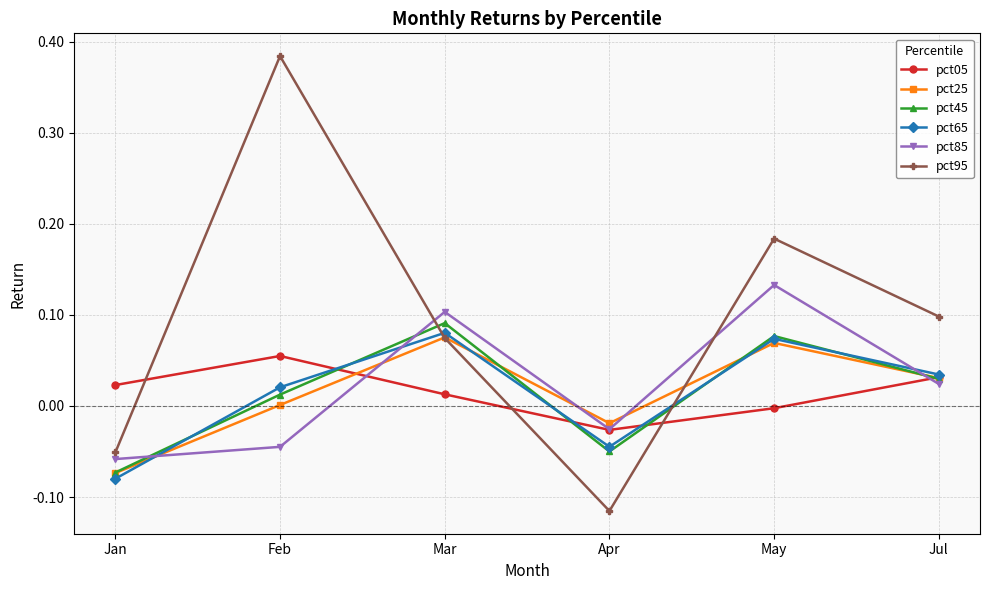

Which series has the widest spread of values?

pct95